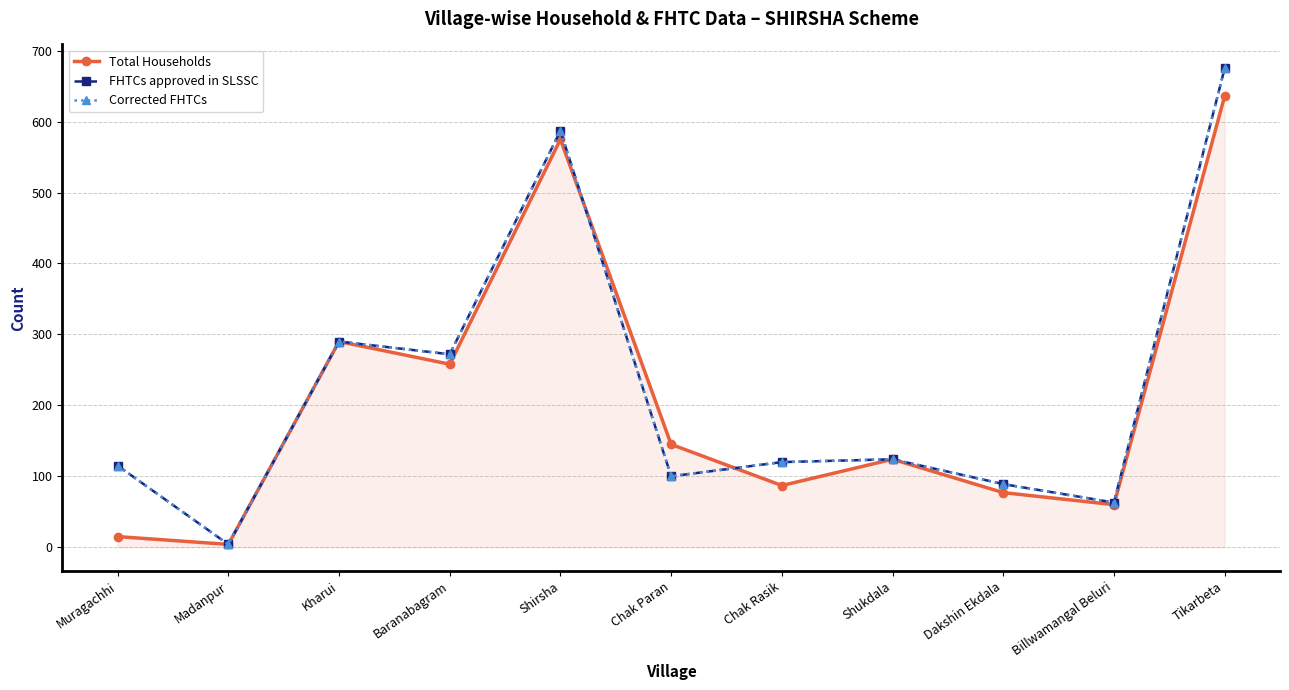

What value does the Corrected FHTCs series have at Muragachhi?

115